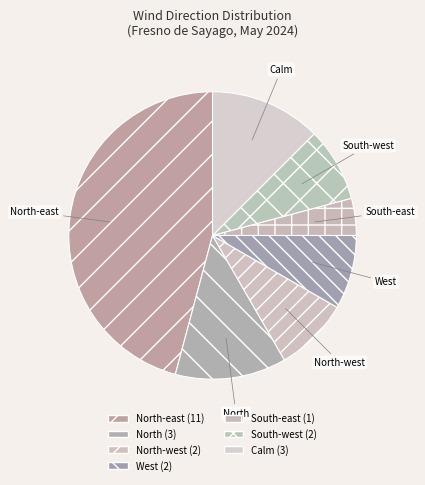

How many segments does this pie chart have?

7